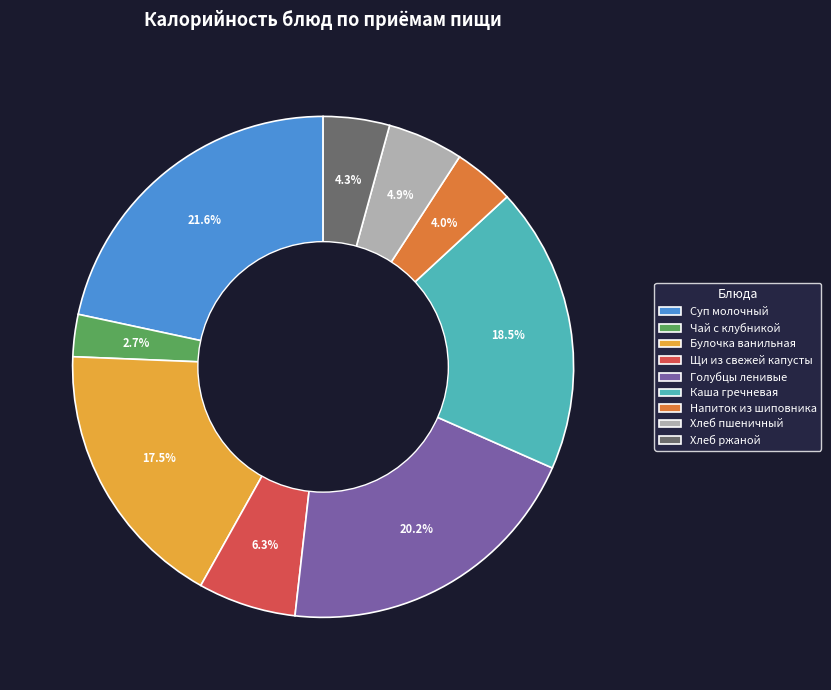

Count the number of slices in the pie.

9